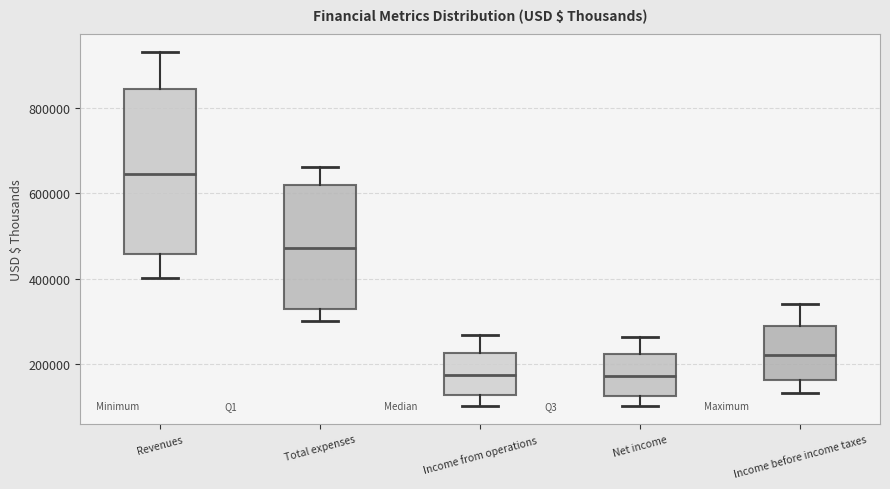

Where does the upper whisker of the box for Income before income taxes end on the y-axis? The values are not printed on the chart, so give them approximately, as read against the axis.

340000